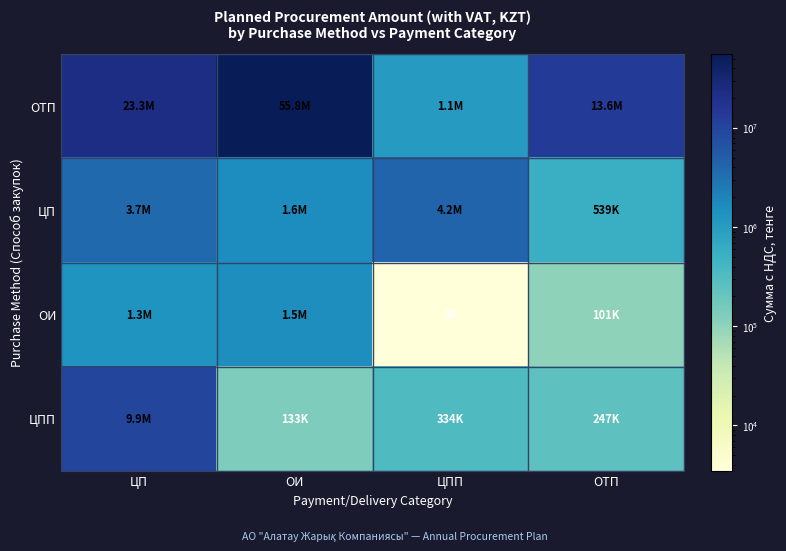

Reading right to left, transcribe all the data shown in this chart.

ОТП: ОТП=13579683.3	ЦПП=1065187.2	ОИ=55777680.0	ЦП=23312651.0
ЦП: ОТП=539349.0	ЦПП=4204885.8	ОИ=1636471.2	ЦП=3659653.6
ОИ: ОТП=100580.5	ЦПП=3464.1	ОИ=1545523.3	ЦП=1309468.2
ЦПП: ОТП=247356.9	ЦПП=333994.8	ОИ=133443.1	ЦП=9924822.8